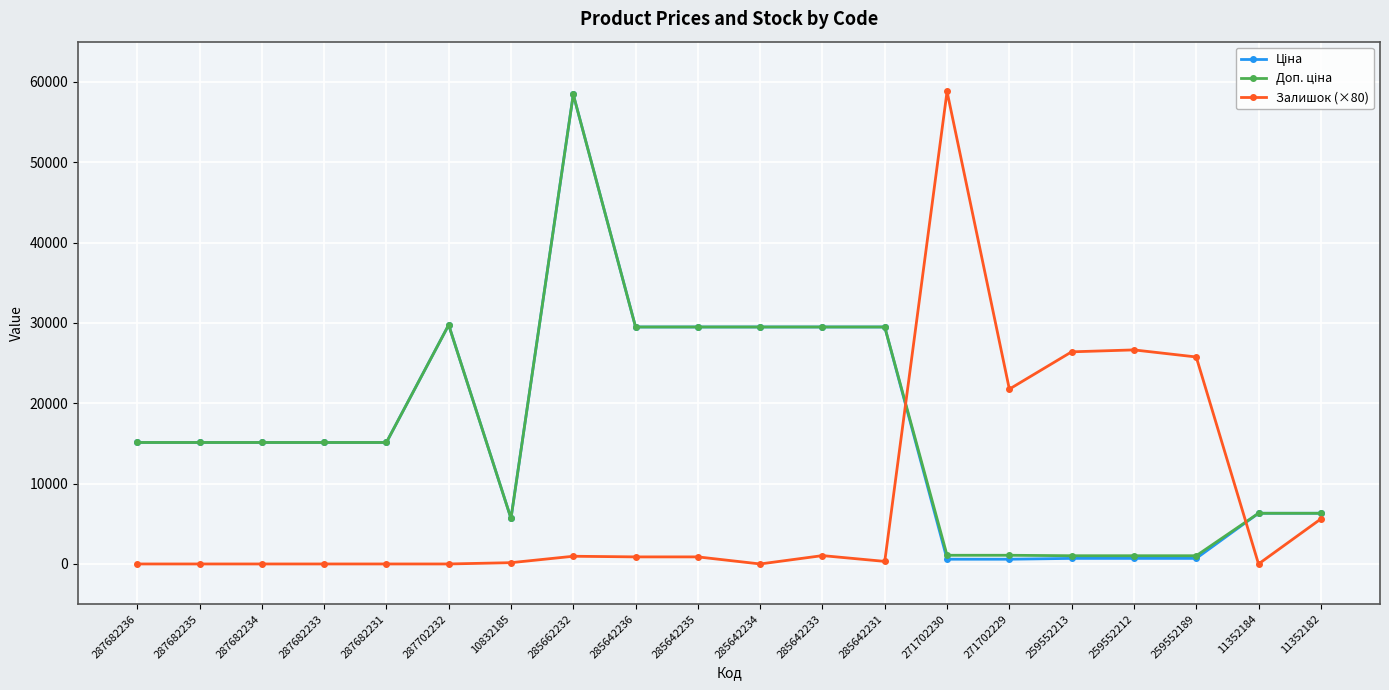

How many data points does each series have?

20